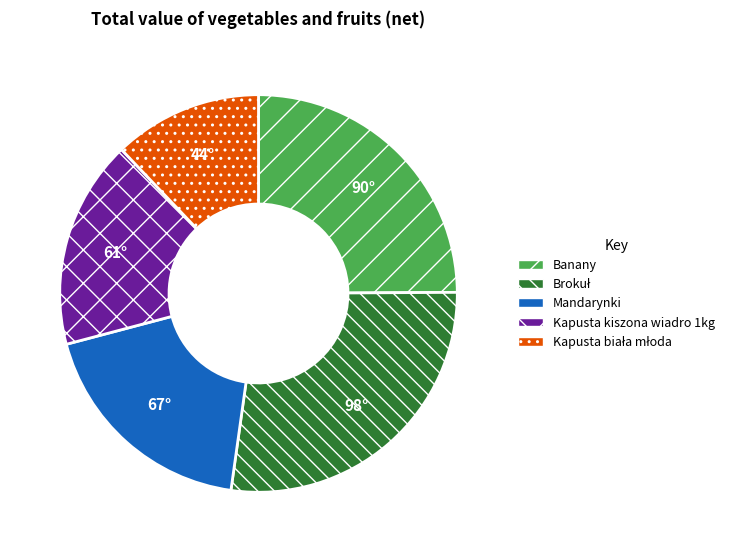

Does Banany account for over 50% of the chart?

No